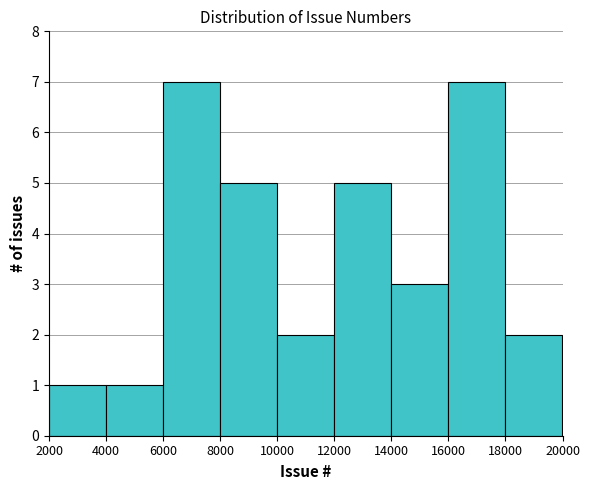

How tall is the bar that spans 18000 to 20000 on the x-axis? The values are not printed on the chart, so give them approximately, as read against the axis.

2